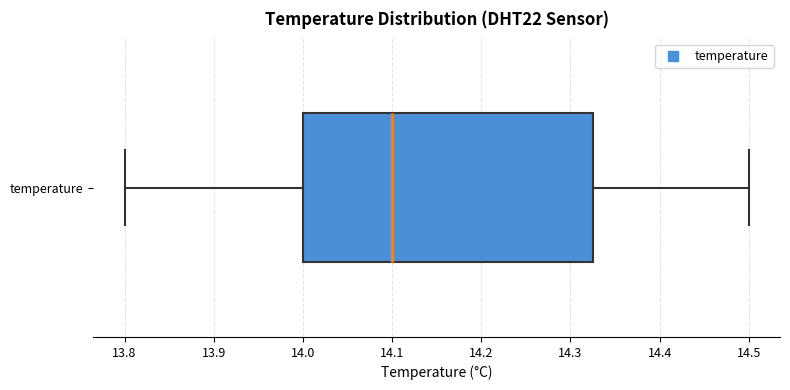

Transcribe this box plot: give where the median line is, the range the box spans, and where the two whiskers end, as read against the x-axis. The values are not printed on the chart, so give them approximately, as read against the axis.

median 14.10, box 14.00 to 14.33, whiskers 13.80 to 14.50